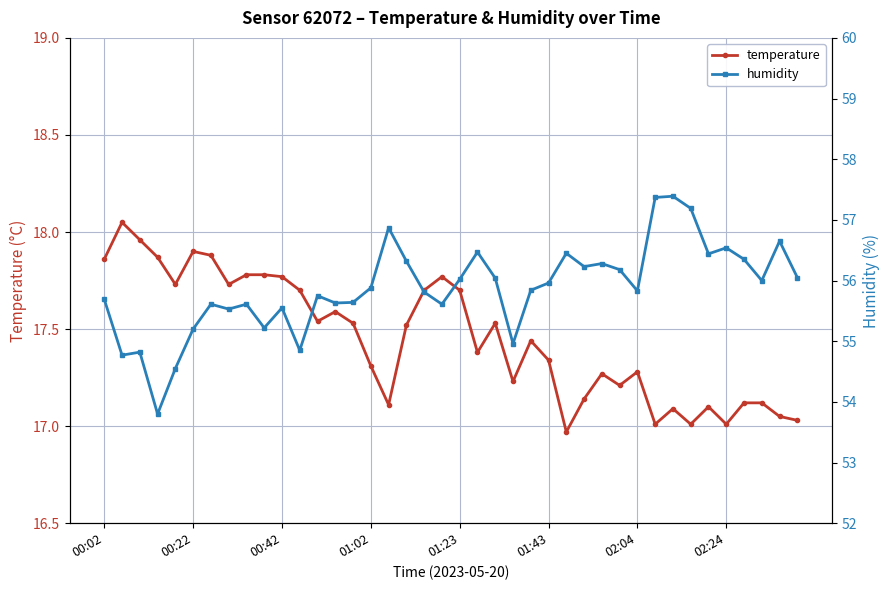

What are all the series names shown in the legend?

temperature, humidity